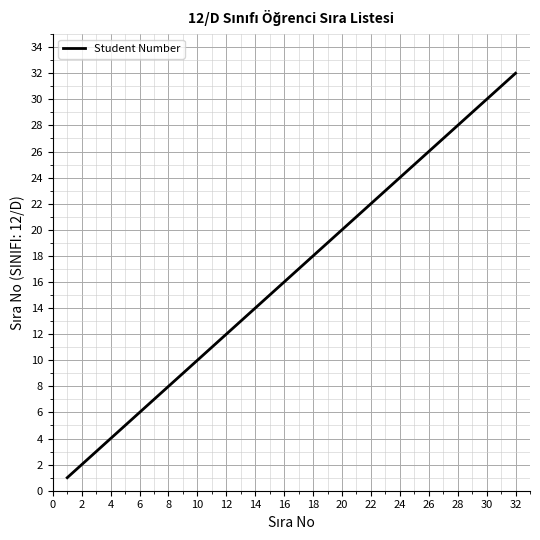

What is the maximum value shown in the chart?

32